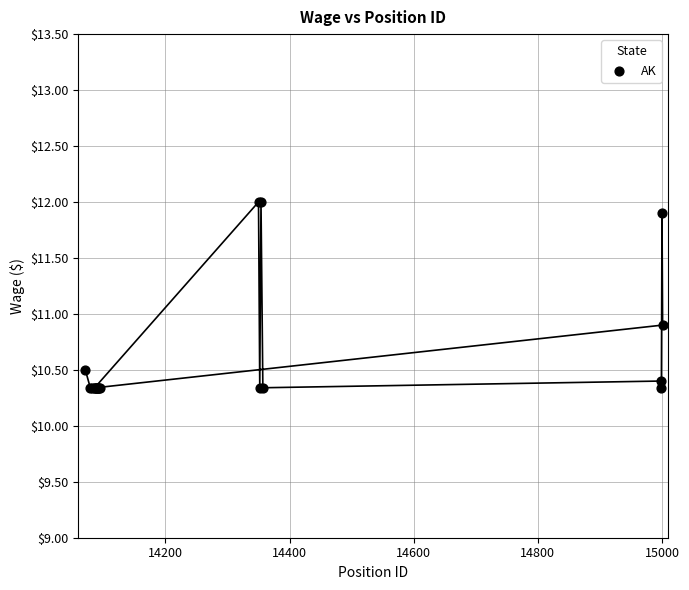

What Y value in the scatter plot is closest to 11?

10.9